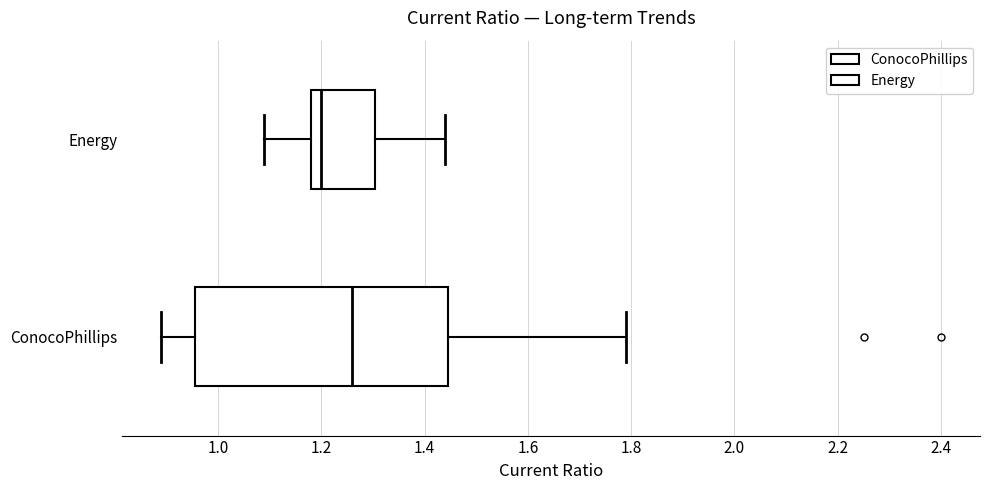

Which box has the furthest to the left median line?

Energy